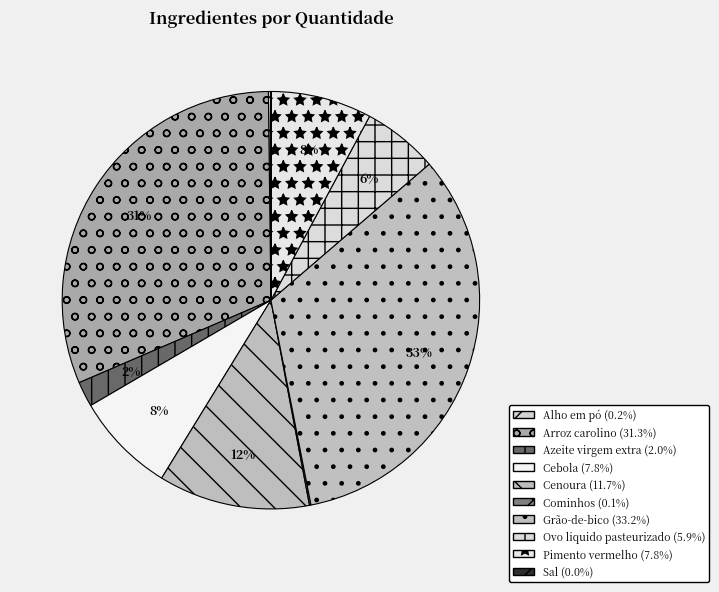

Which has a higher value, Pimento vermelho or Cebola?

Pimento vermelho